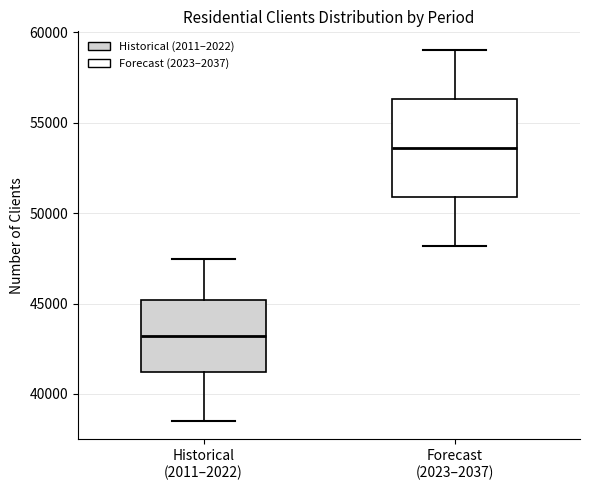

Reading left to right, read every box against the y-axis: the position of its median line, the range the box covers, and the ends of its whiskers. The values are not printed on the chart, so give them approximately, as read against the axis.

Historical (2011–2022): median 43000, box 41000 to 45000, whiskers 38500 to 47500
Forecast (2023–2037): median 53500, box 51000 to 56500, whiskers 48000 to 59000